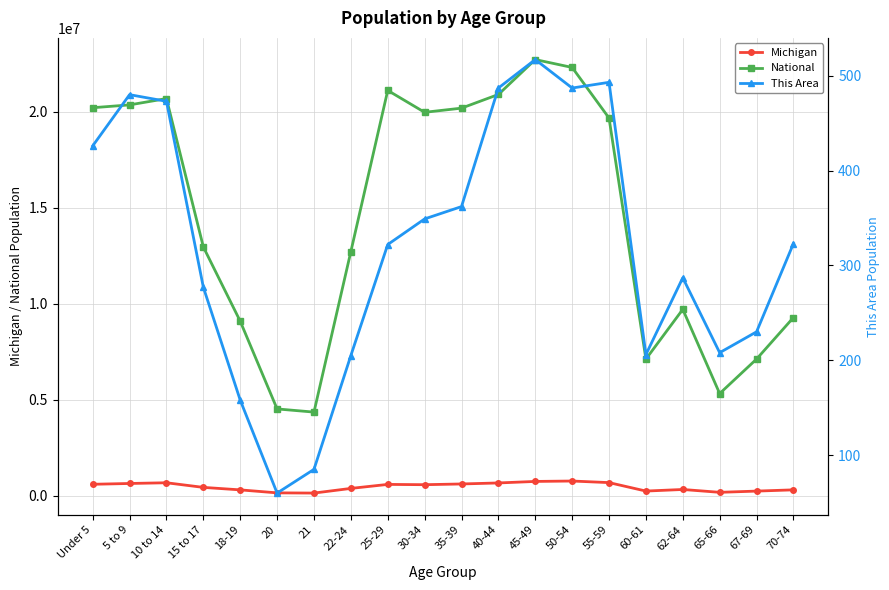

True or false: National has more than 2 interior local peaks.

True